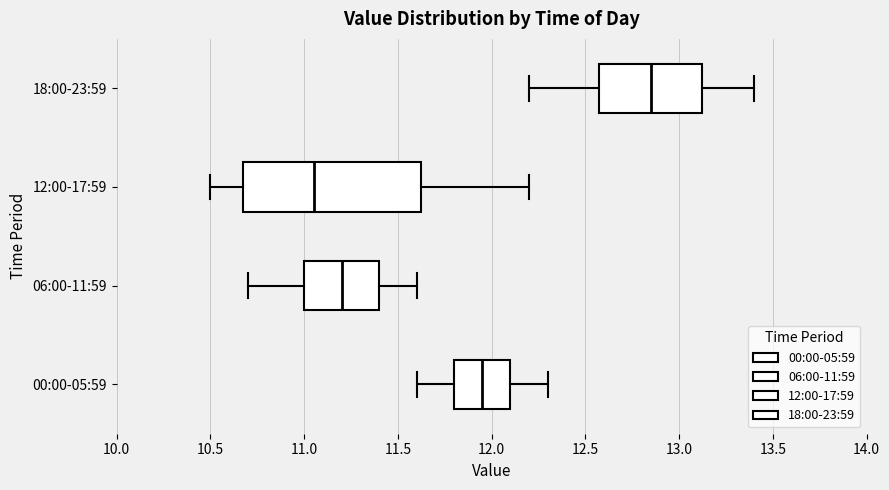

Reading bottom to top, read every box against the x-axis: the position of its median line, the range the box covers, and the ends of its whiskers. The values are not printed on the chart, so give them approximately, as read against the axis.

00:00-05:59: median 11.95, box 11.80 to 12.10, whiskers 11.60 to 12.30
06:00-11:59: median 11.20, box 11.00 to 11.40, whiskers 10.70 to 11.60
12:00-17:59: median 11.05, box 10.70 to 11.65, whiskers 10.50 to 12.20
18:00-23:59: median 12.85, box 12.60 to 13.15, whiskers 12.20 to 13.40